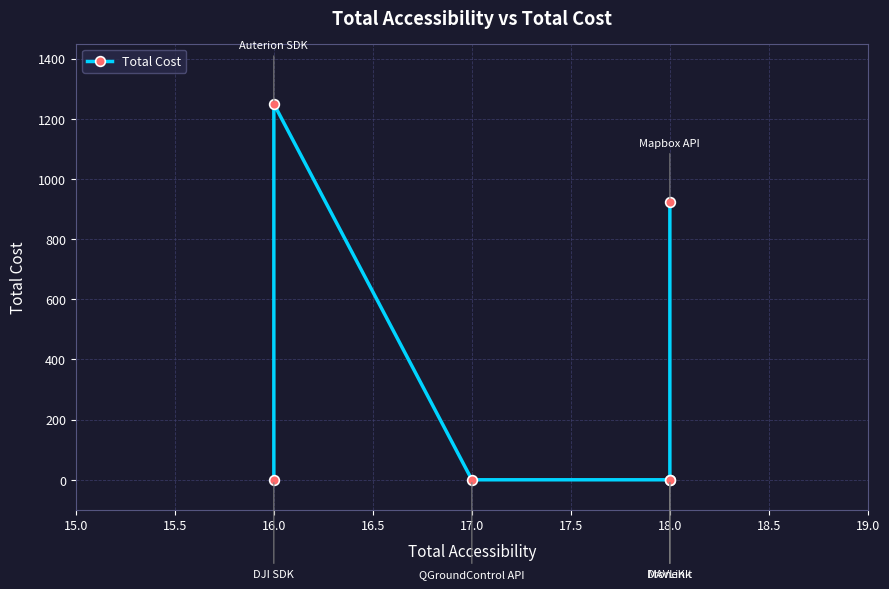

Reading left to right, extract all data points from this chart.

0	1250	0	0	0	925